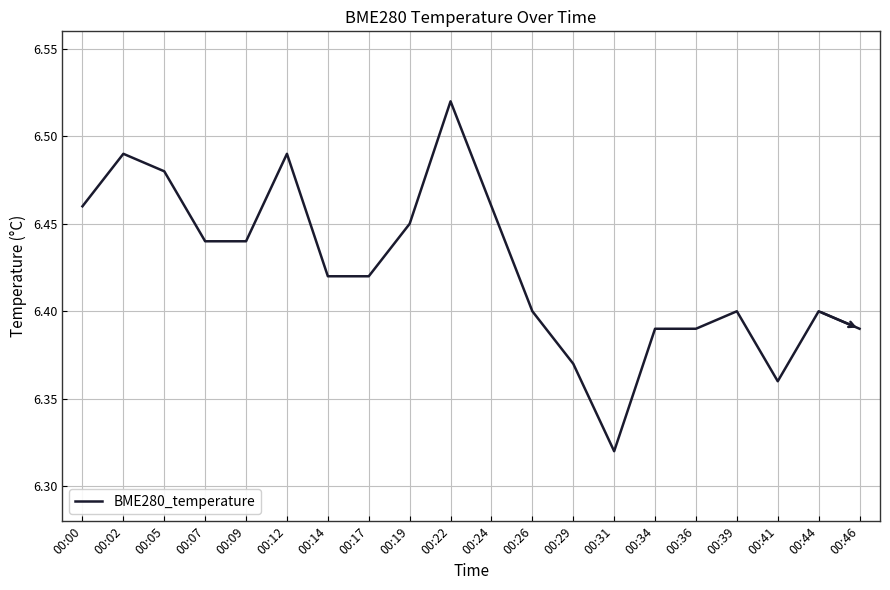

What is the difference between the maximum and second lowest values?

0.2